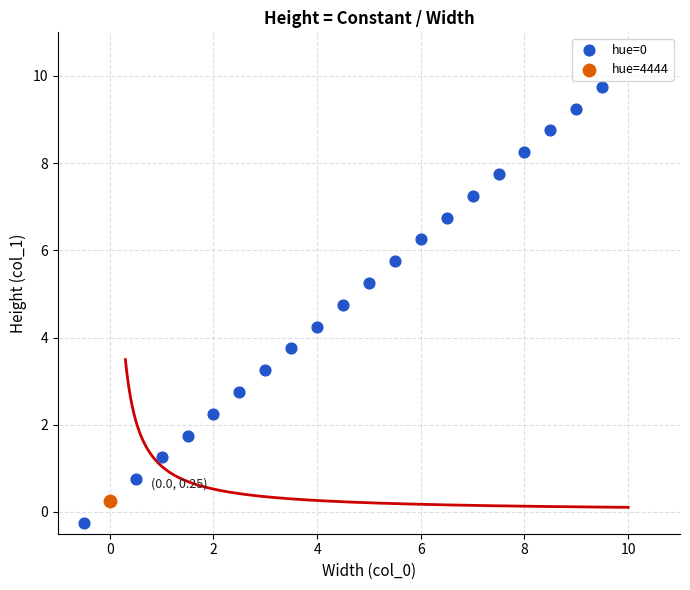

What are all the series names shown in the legend?

hue=0, hue=4444